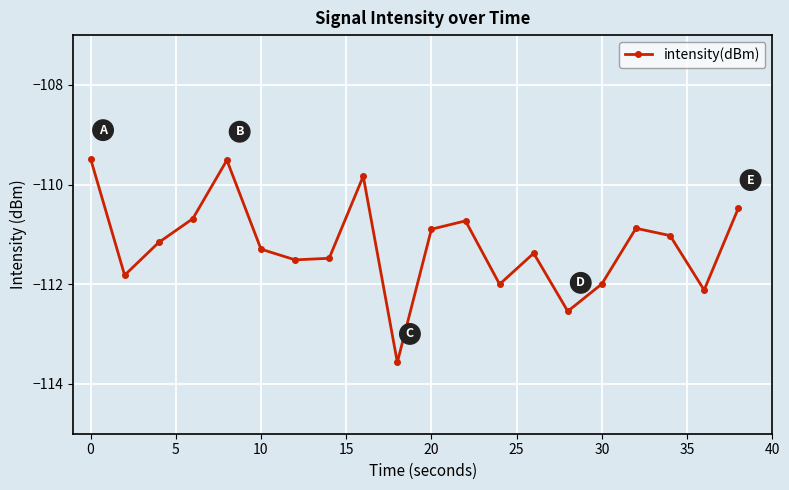

What is the average value?

-111.2